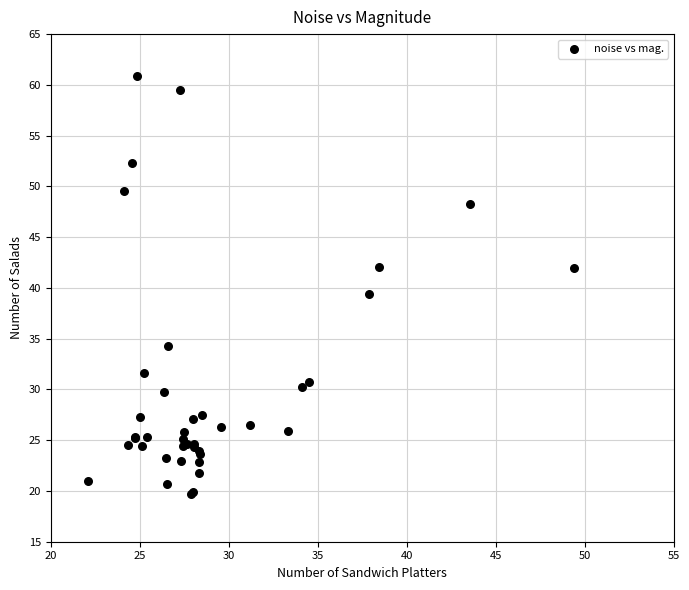

What Y value in the scatter plot is closest to 40?

39.4